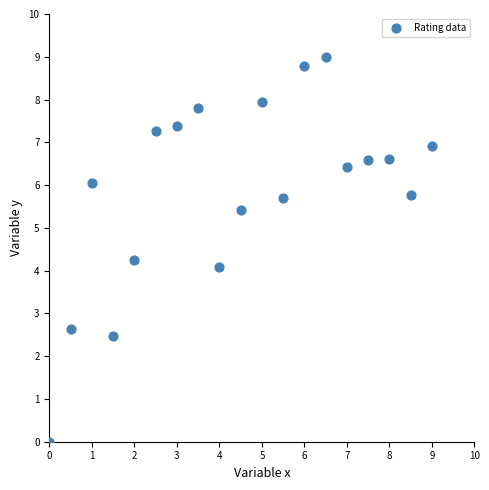

What is the range of X values (max minus min)?

9.0